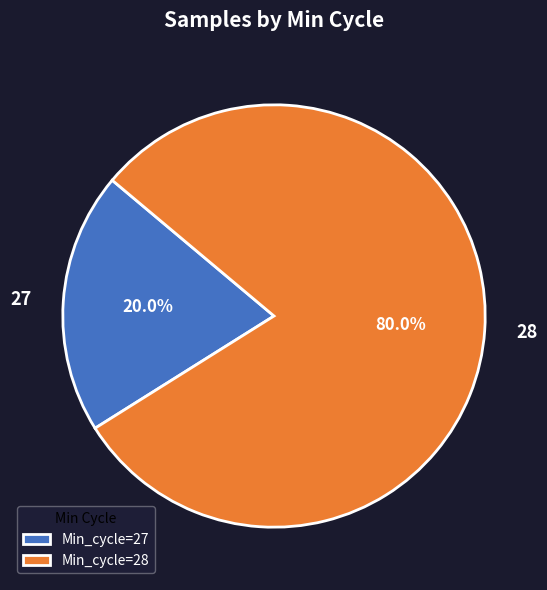

Combined, do 27 and 28 account for over 50%?

Yes